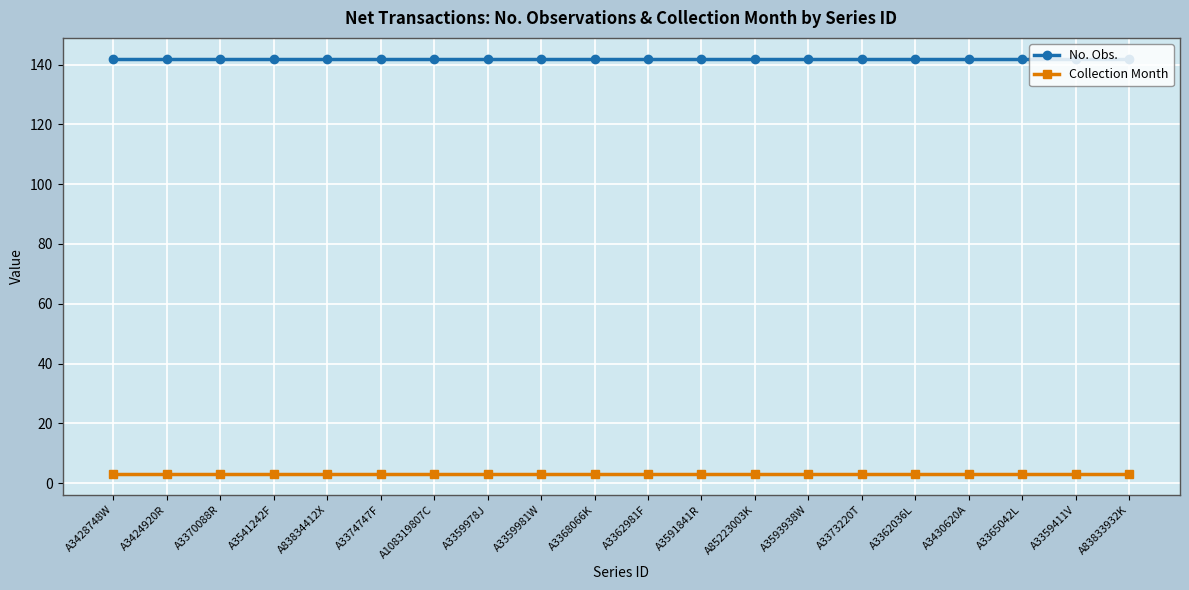

The value of No. Obs. at A85223003K is 142. True or false?

True